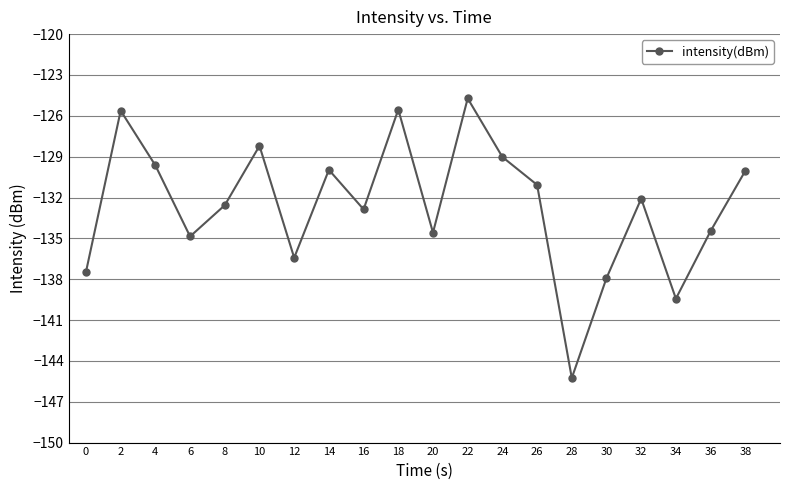

What is the value of the 7th point from the left?

-136.4